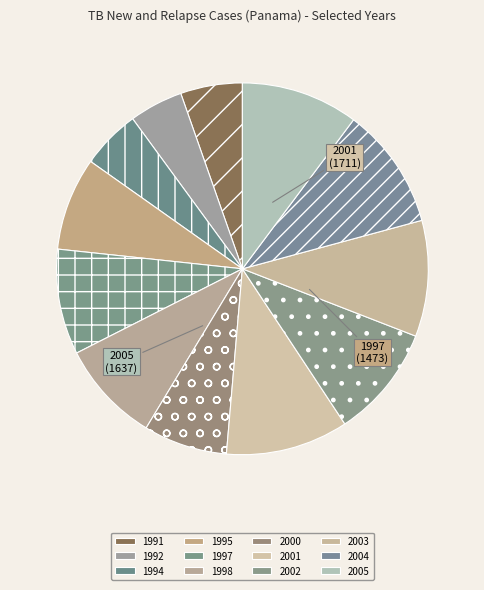

How much of the chart is everything except 1995?

91.9%